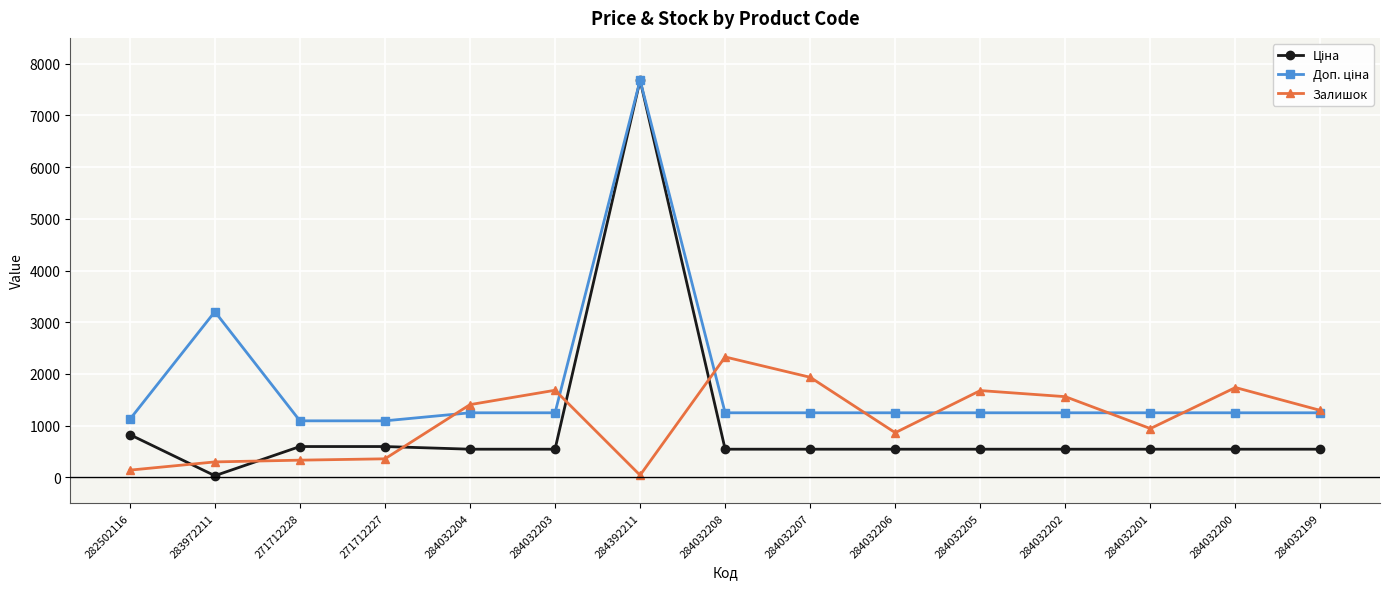

What is the greatest value displayed?

7680.9